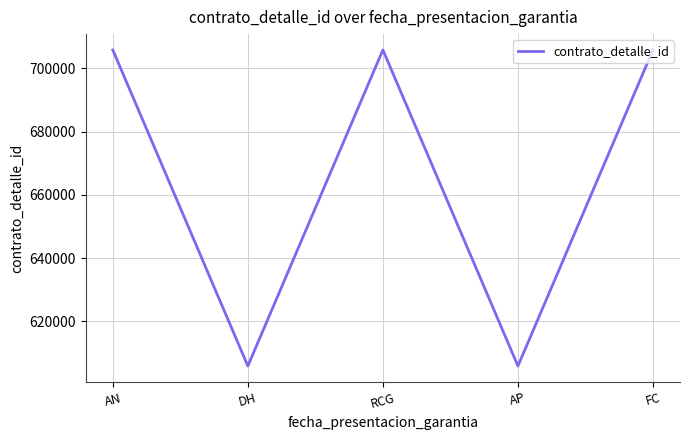

What is the approximate value at AN, to the nearest 50?

705850